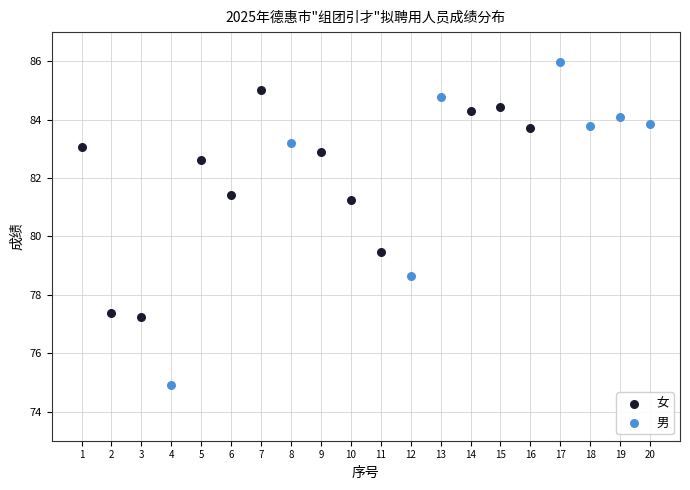

Which series has the largest Y range (max minus min)?

男